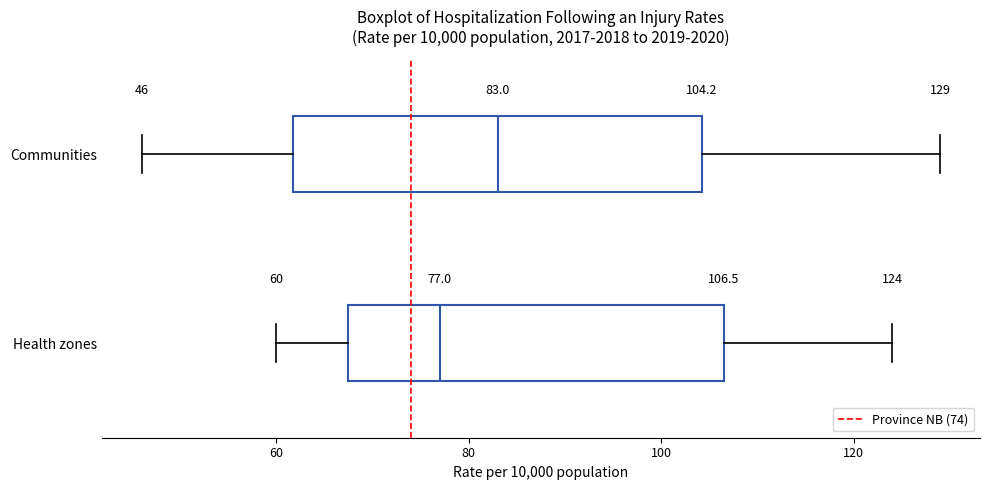

Which box's median line is the furthest to the left?

Health zones